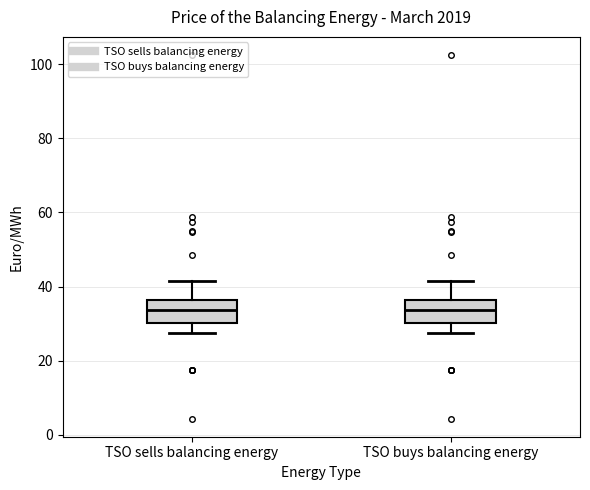

Reading left to right, read every box against the y-axis: the position of its median line, the range the box covers, and the ends of its whiskers. The values are not printed on the chart, so give them approximately, as read against the axis.

TSO sells balancing energy: median 34, box 30 to 36, whiskers 28 to 42
TSO buys balancing energy: median 34, box 30 to 36, whiskers 28 to 42